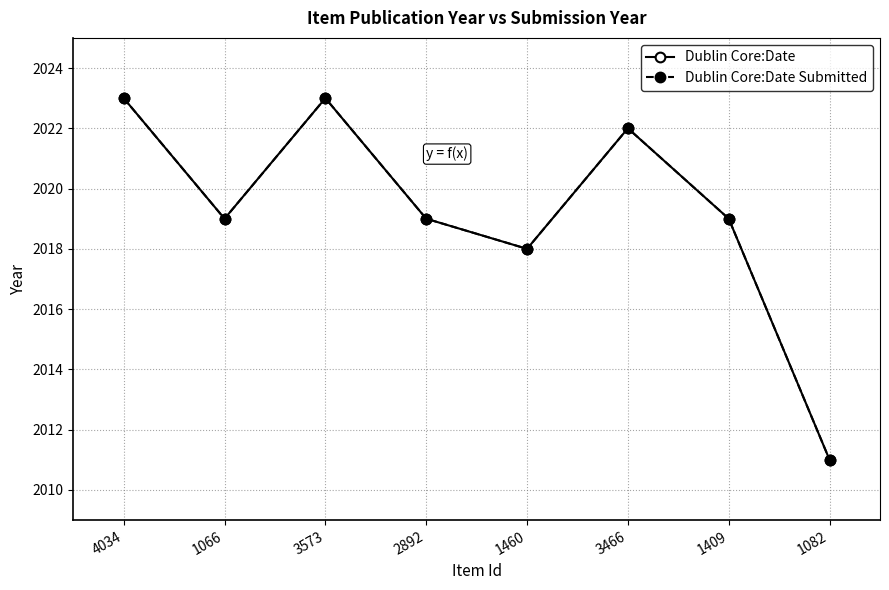

Which series has the largest total across all categories?

Dublin Core:Date